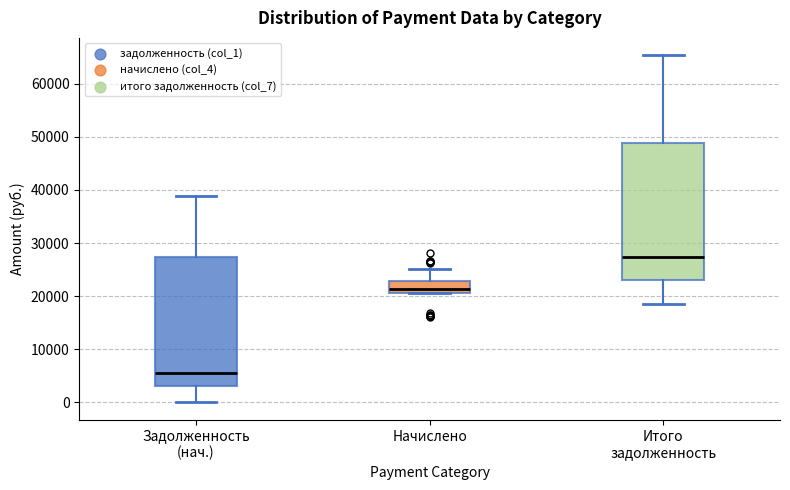

Which box has the highest median line?

Итого задолженность